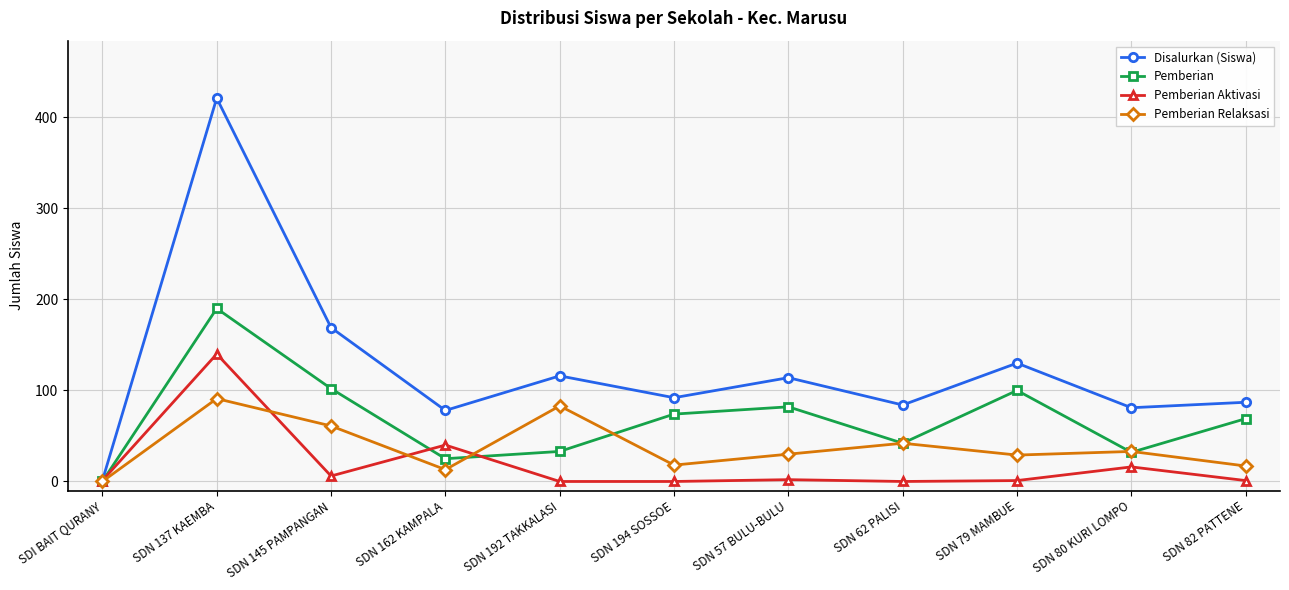

After their last crossing, which series has the higher values: Pemberian Relaksasi or Pemberian?

Pemberian